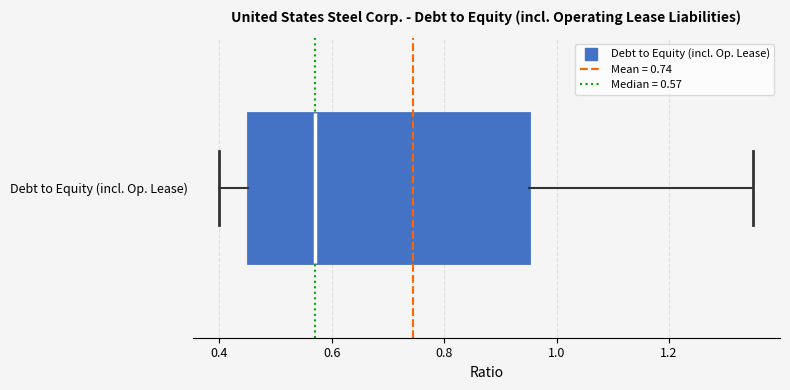

Where is the left edge of the box for Debt to Equity (incl. Op. Lease) on the x-axis? The values are not printed on the chart, so give them approximately, as read against the axis.

0.46